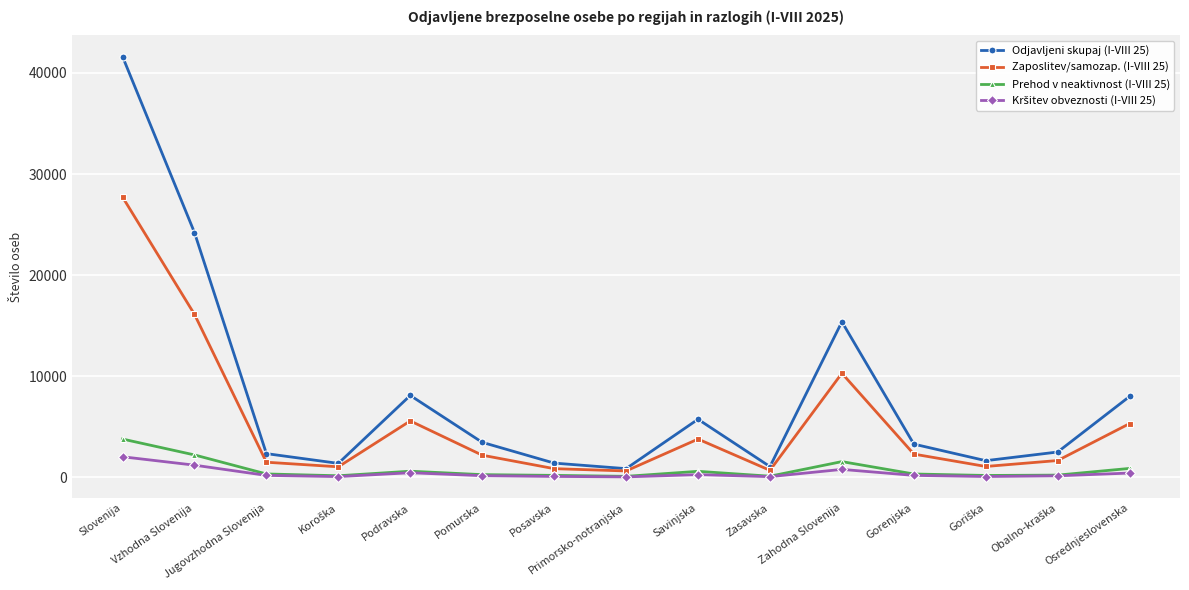

At which category is the sum across all series the highest?

Slovenija